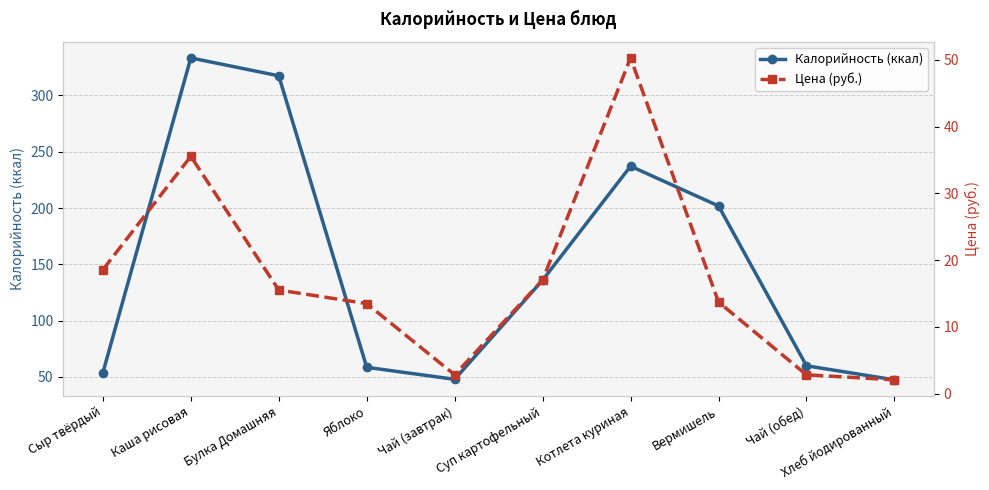

What is the sum of all Цена (руб.) values?

172.0